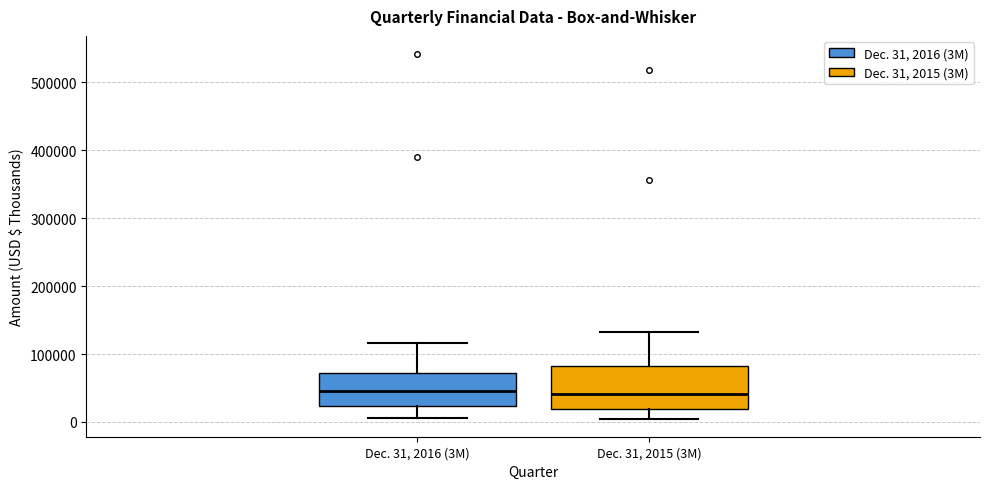

Reading left to right, transcribe this box plot: for each box, give where its median line is, the range the box spans, and where its two whiskers end, as read against the y-axis. The values are not printed on the chart, so give them approximately, as read against the axis.

Dec. 31, 2016 (3M): median 50000, box 20000 to 70000, whiskers 10000 to 120000
Dec. 31, 2015 (3M): median 40000, box 20000 to 80000, whiskers 10000 to 130000